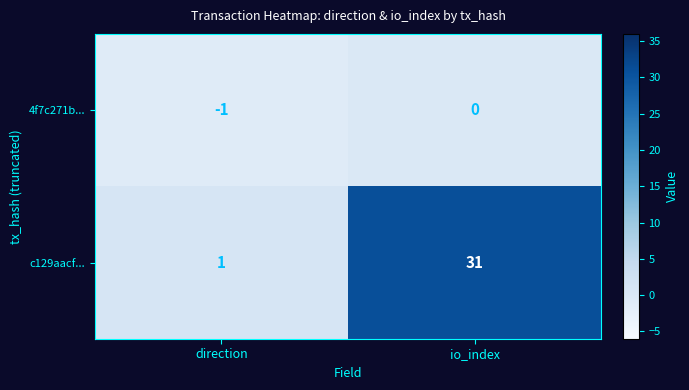

How many values in the c129aacf... series are below 31?

1